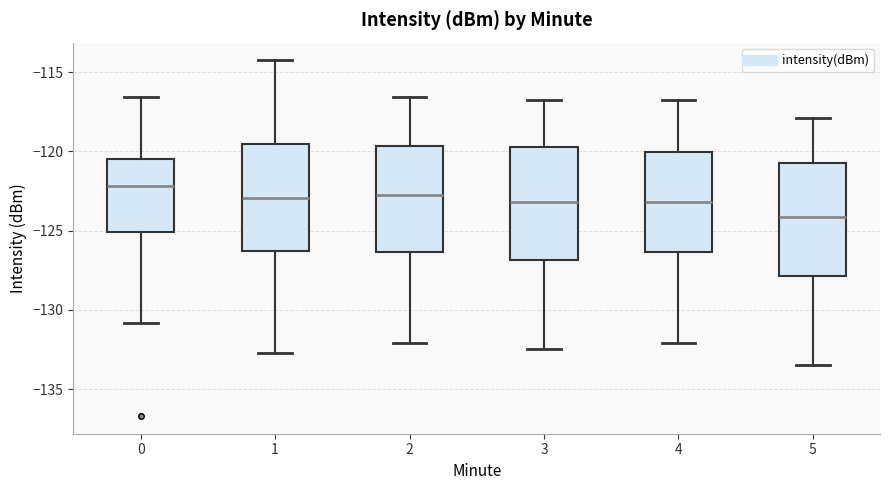

Reading left to right, transcribe this box plot: for each box, give where its median line is, the range the box spans, and where its two whiskers end, as read against the y-axis. The values are not printed on the chart, so give them approximately, as read against the axis.

0: median -122.0, box -125.0 to -120.5, whiskers -131.0 to -116.5
1: median -123.0, box -126.5 to -119.5, whiskers -133.0 to -114.5
2: median -122.5, box -126.5 to -119.5, whiskers -132.0 to -116.5
3: median -123.0, box -127.0 to -119.5, whiskers -132.5 to -117.0
4: median -123.0, box -126.5 to -120.0, whiskers -132.0 to -117.0
5: median -124.0, box -128.0 to -120.5, whiskers -133.5 to -118.0